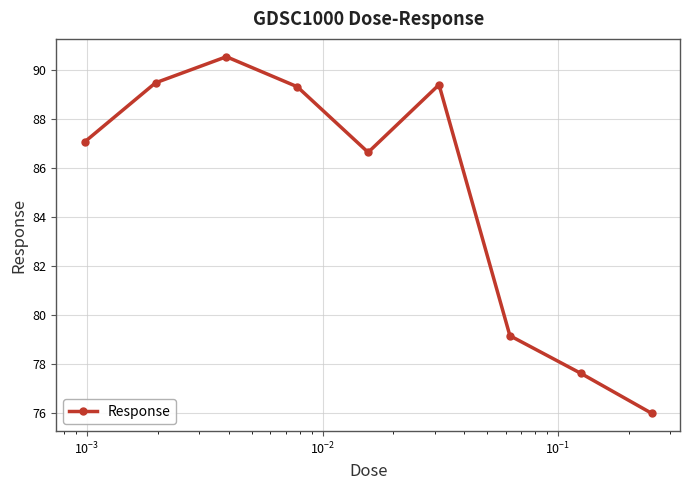

What is the greatest value displayed?

90.5